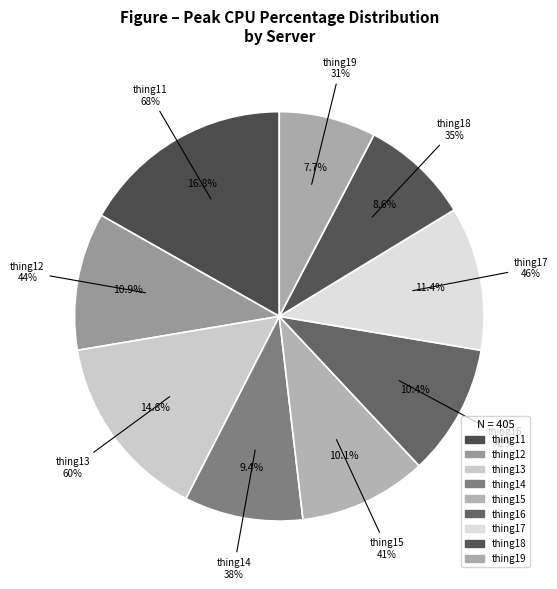

Rank the categories by value from lowest to highest.

thing19.test.lcl, thing18.test.lcl, thing14.test.lcl, thing15.test.lcl, thing16.test.lcl, thing12.test.lcl, thing17.test.lcl, thing13.test.lcl, thing11.test.lcl